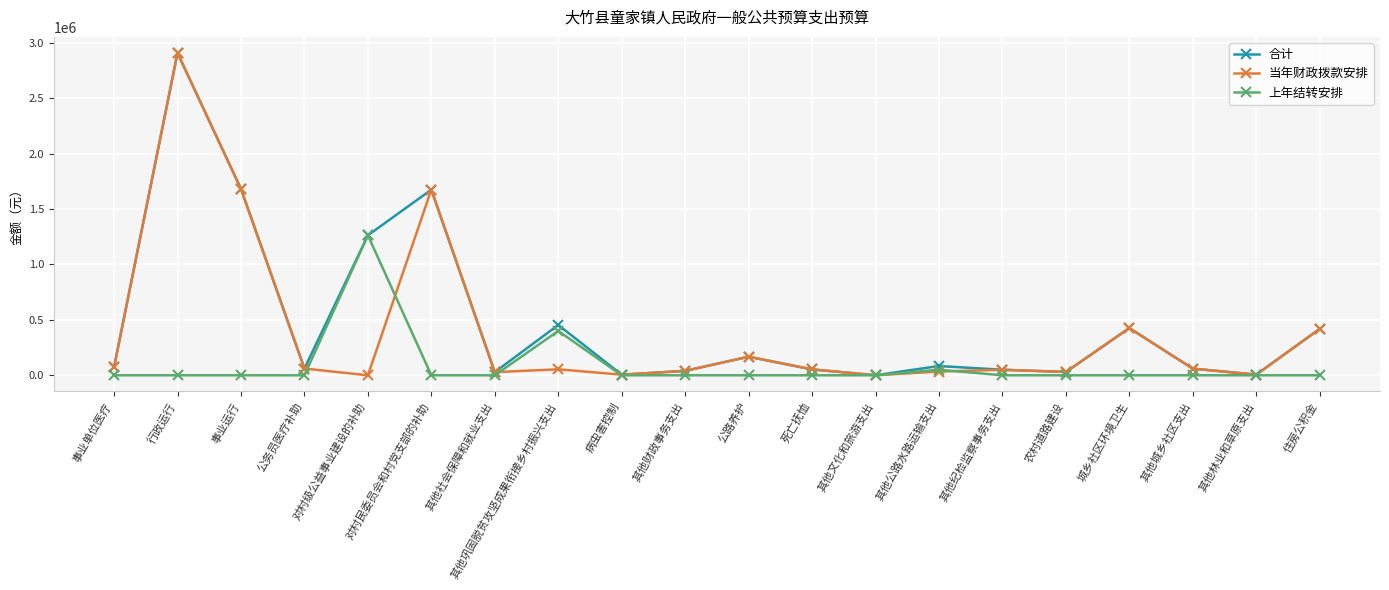

What are all the series names shown in the legend?

合计, 当年财政拨款安排, 上年结转安排